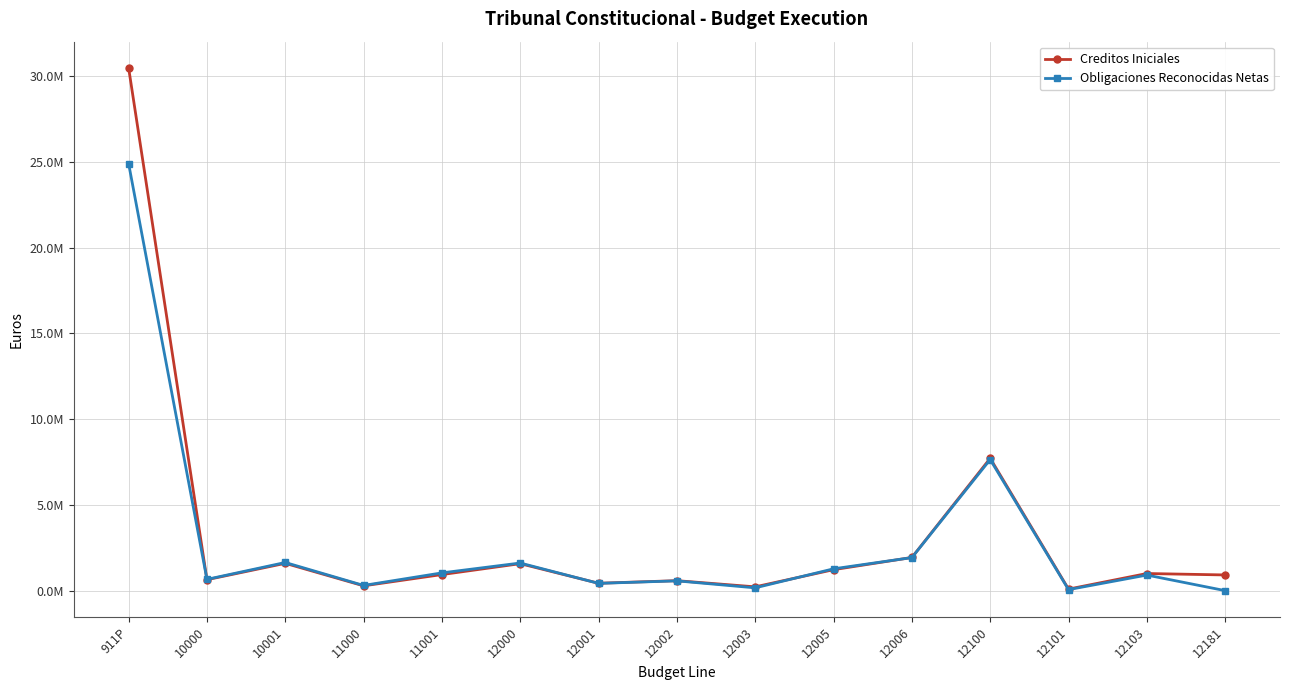

Reading left to right, extract all data points from this chart.

Creditos Iniciales: 30486000.0	638710.0	1593520.0	281040.0	937440.0	1572890.0	430520.0	581240.0	220900.0	1222380.0	1933350.0	7715470.0	89410.0	998190.0	915000.0
Obligaciones Reconocidas Netas: 24904192.8	657834.3	1641247.6	303267.4	1035833.7	1610009.9	424168.0	570514.6	163104.6	1272489.4	1927197.2	7644640.2	59400.2	908806.6	0.0